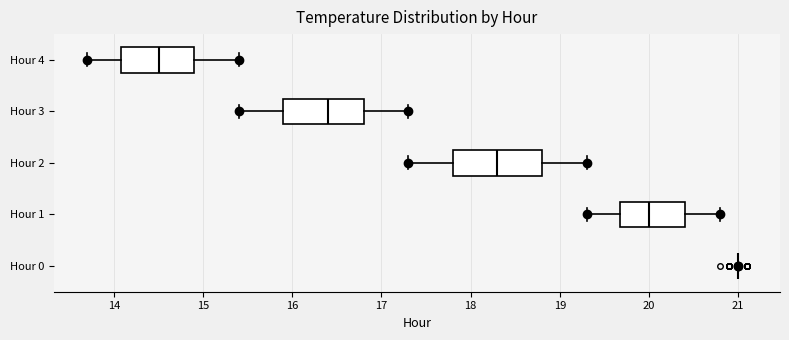

Reading bottom to top, transcribe this box plot: for each box, give where its median line is, the range the box spans, and where its two whiskers end, as read against the x-axis. The values are not printed on the chart, so give them approximately, as read against the axis.

Hour 0: box collapsed to a line at 21.0, whiskers 21.0 to 21.0
Hour 1: median 20.0, box 19.7 to 20.4, whiskers 19.3 to 20.8
Hour 2: median 18.3, box 17.8 to 18.8, whiskers 17.3 to 19.3
Hour 3: median 16.4, box 15.9 to 16.8, whiskers 15.4 to 17.3
Hour 4: median 14.5, box 14.1 to 14.9, whiskers 13.7 to 15.4